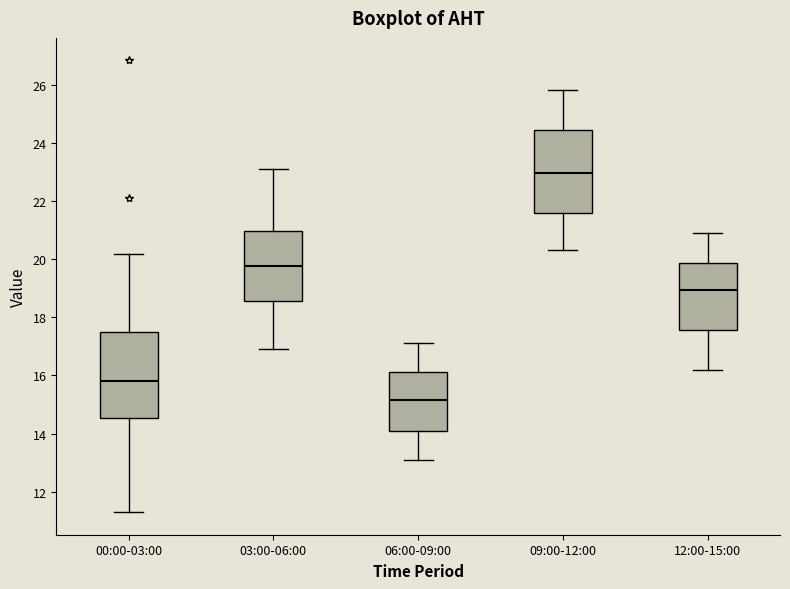

Which box has the highest median line?

09:00-12:00